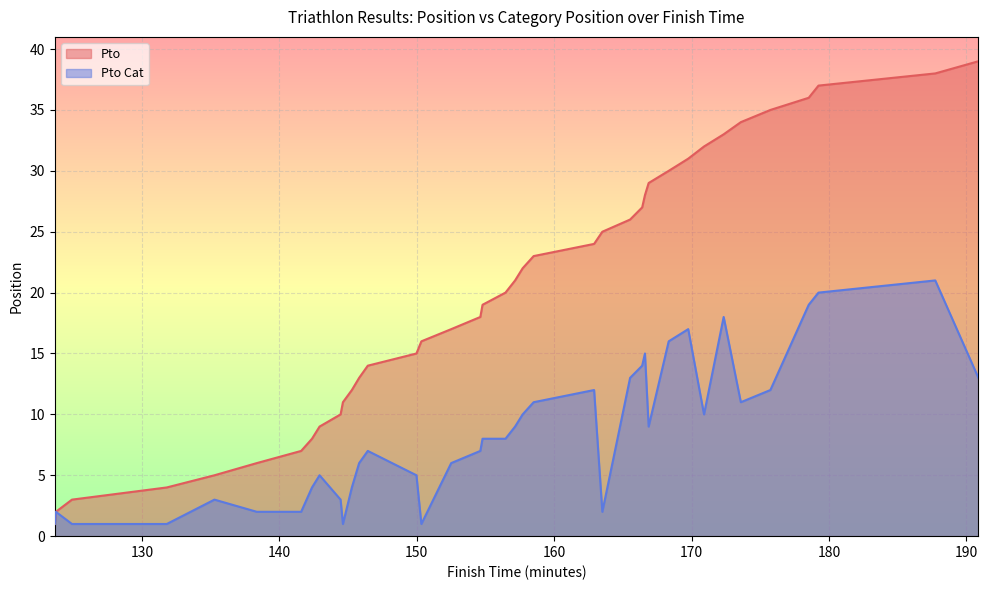

Which category has the highest value in the Pto series?

39